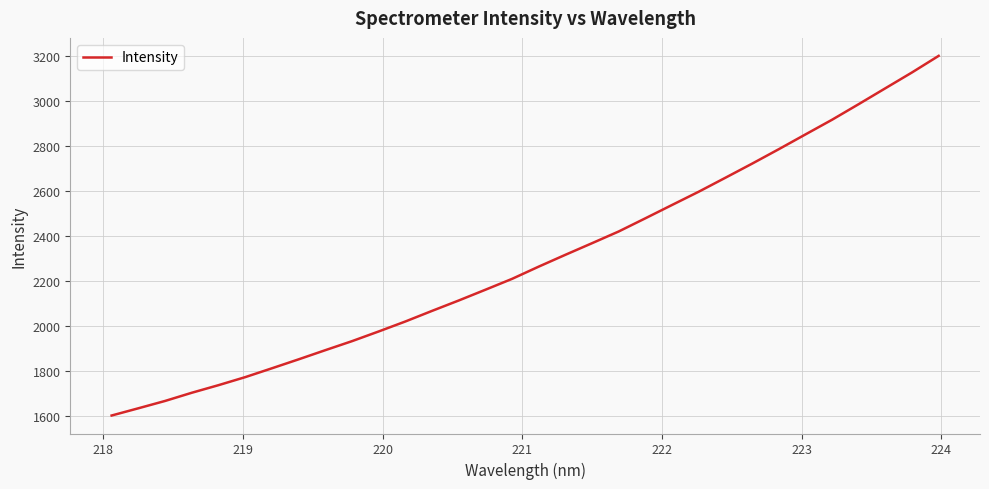

What is the difference between the maximum and minimum values?

1601.2